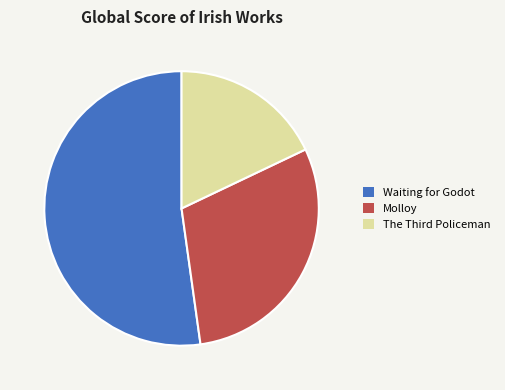

How many slices are in this pie chart?

3